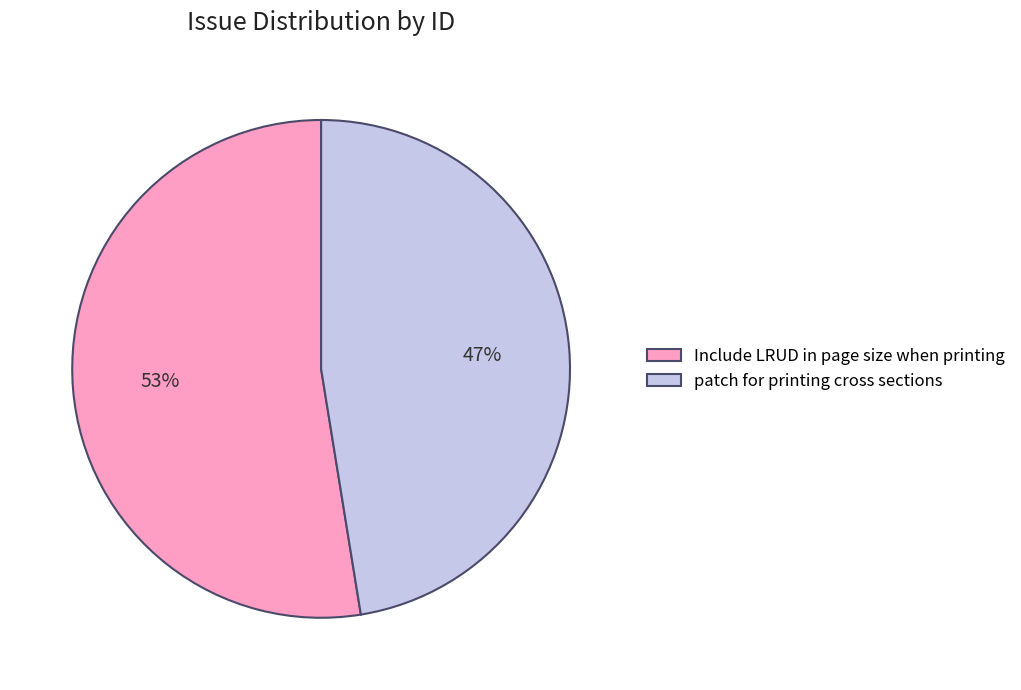

Does patch for printing cross sections represent more than half of the total?

No